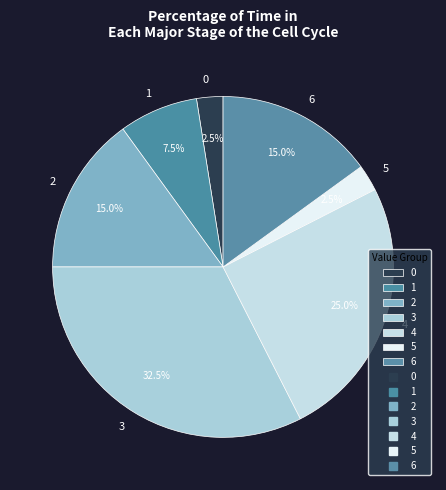

Approximately how many times larger is the value at 4 compared to 0?

10.0